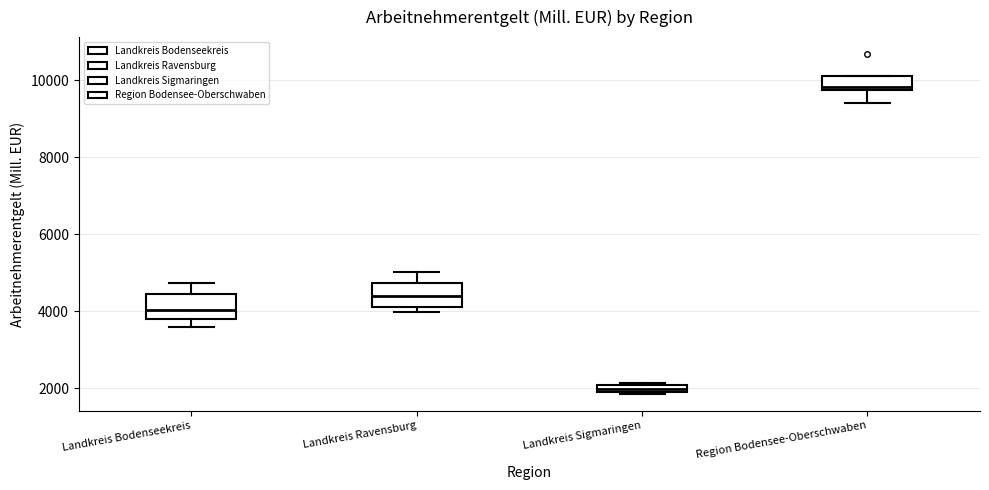

Which box's median line is the highest?

Region Bodensee-Oberschwaben